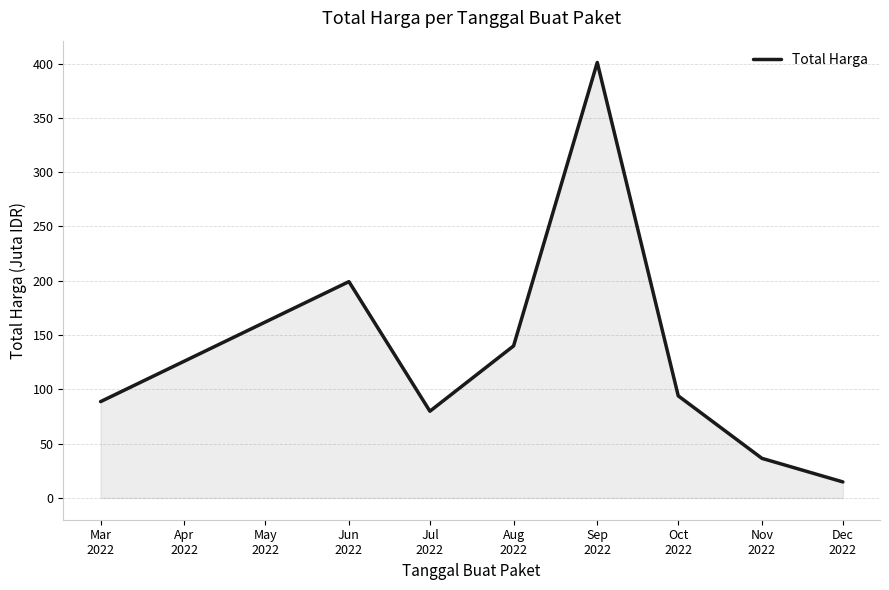

Read the value at Aug
2022.

140.0